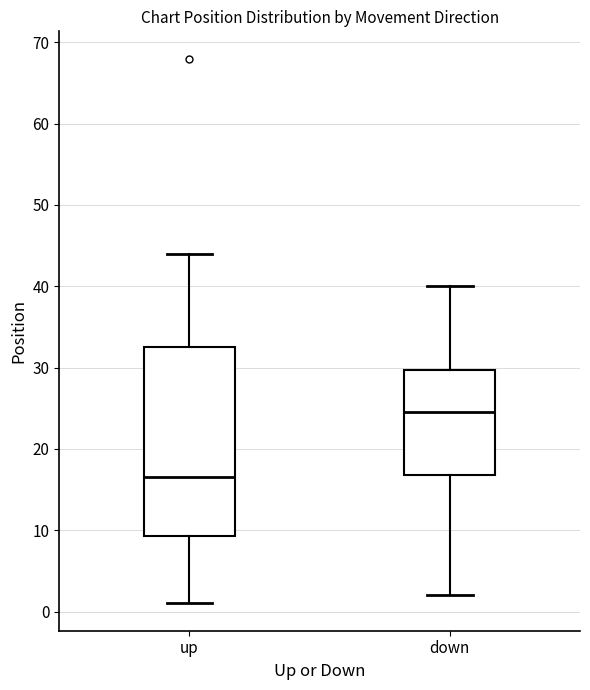

Where does the lower whisker of the box for down end on the y-axis? The values are not printed on the chart, so give them approximately, as read against the axis.

2